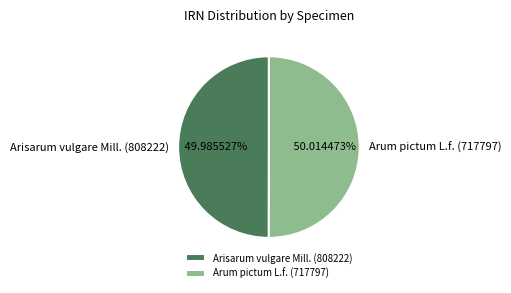

Is the sum of Arum pictum L.f. (717797) and Arisarum vulgare Mill. (808222) greater than half?

Yes